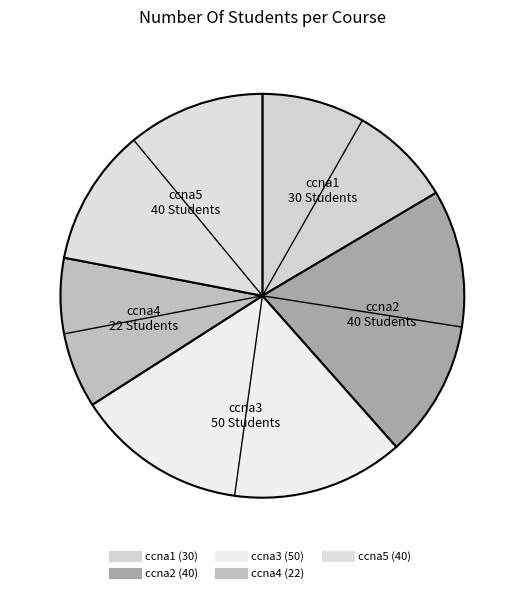

How many segments does this pie chart have?

5